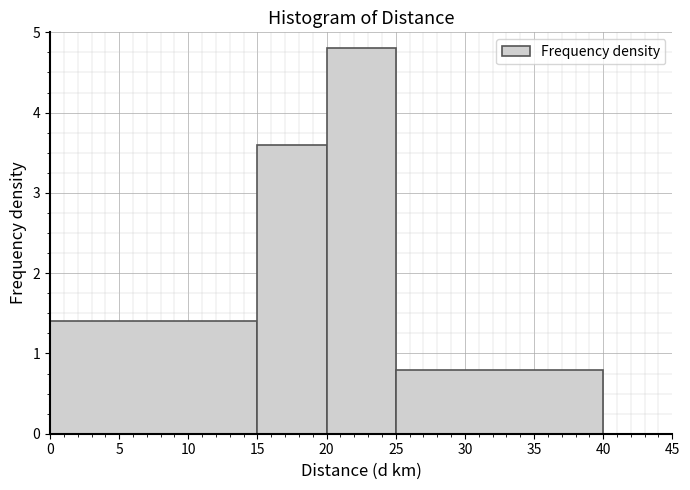

Reading left to right, transcribe this chart: for each bar, give the range it covers on the x-axis and its height. The values are not printed on the chart, so give them approximately, as read against the axis.

0 to 15: 1.4
15 to 20: 3.6
20 to 25: 4.8
25 to 40: 0.8